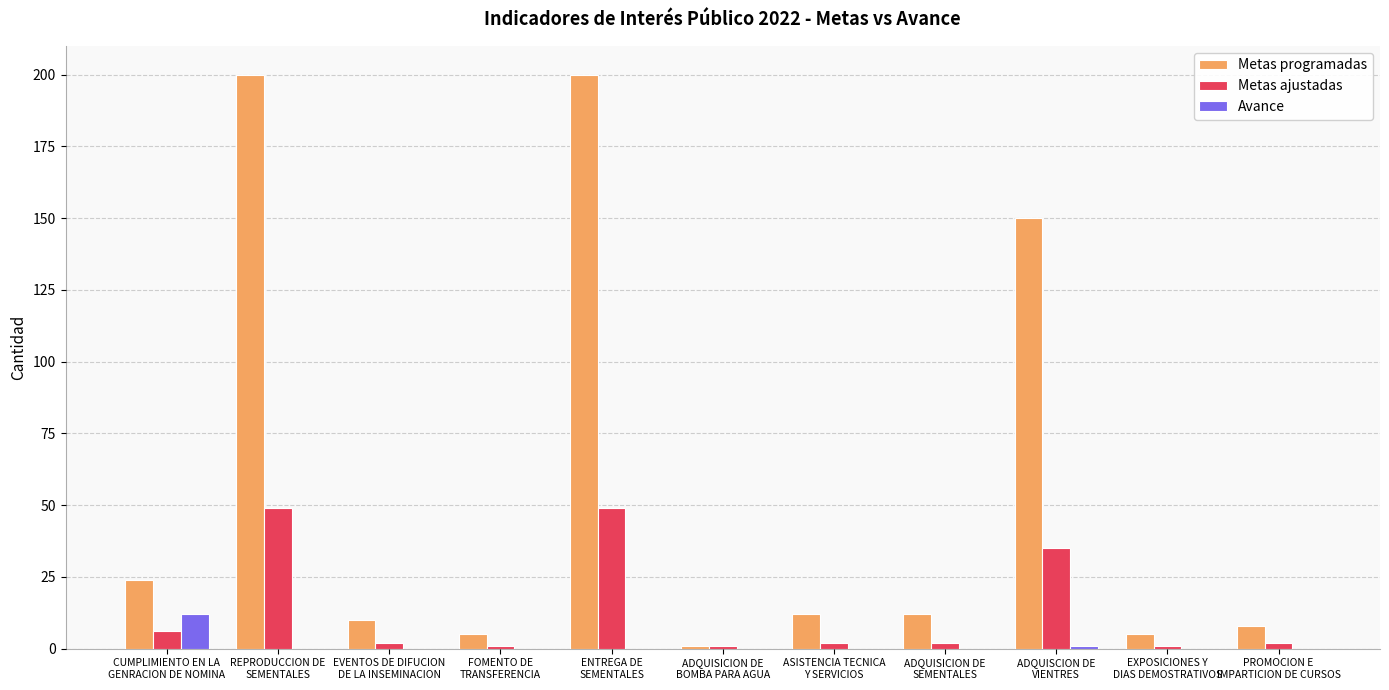

What is the sum of all Metas ajustadas values?

150